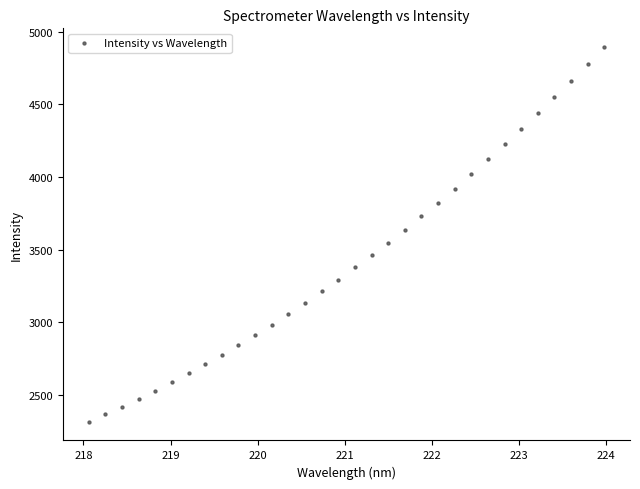

What is the range of Y values (max minus min)?

2581.2